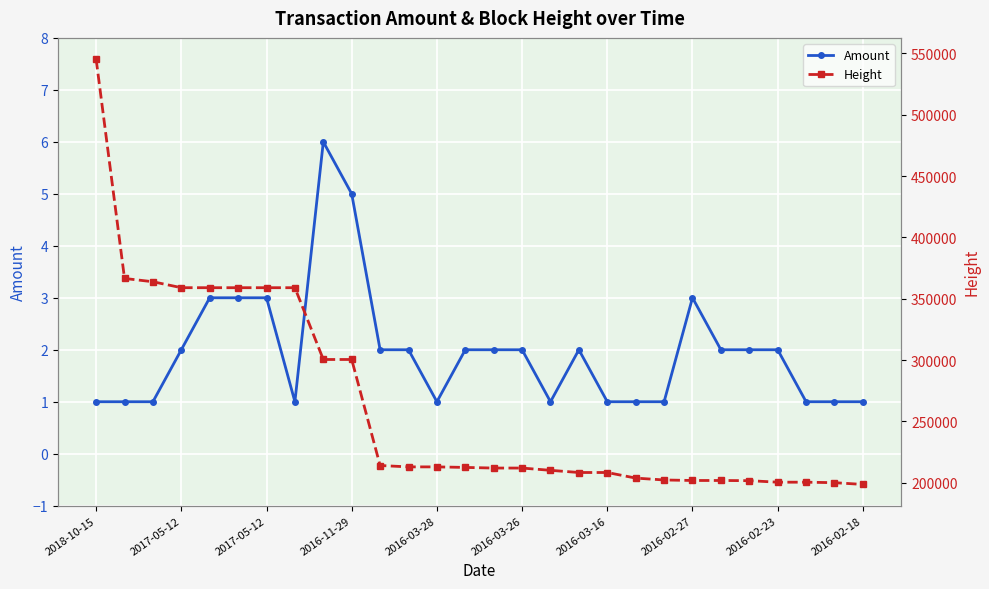

True or false: Height has more than 1 interior local peaks.

False